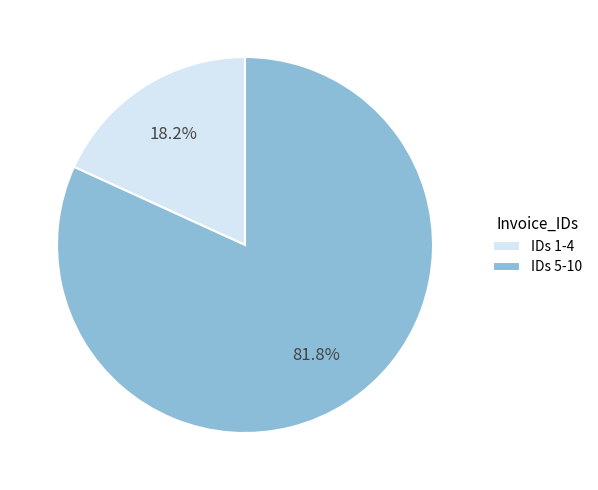

Rank the categories by value from lowest to highest.

IDs 1-4, IDs 5-10